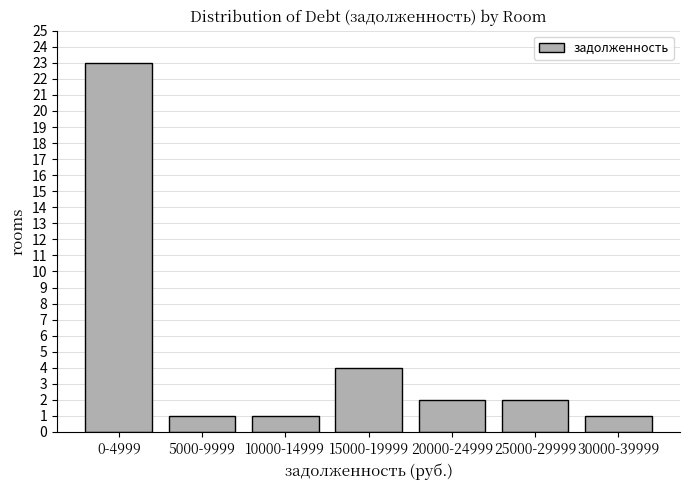

Reading left to right, list all the values displayed in this chart.

0-4999=23	5000-9999=1	10000-14999=1	15000-19999=4	20000-24999=2	25000-29999=2	30000-39999=1